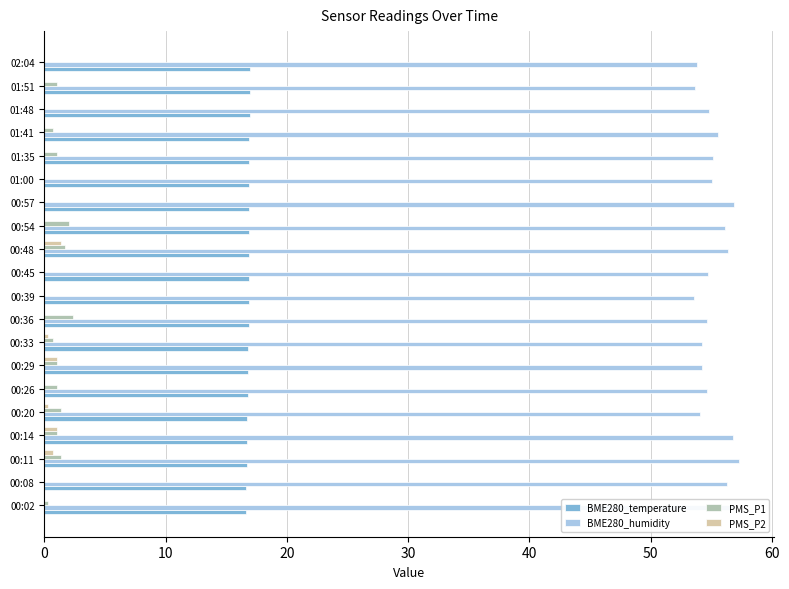

Is it true that PMS_P2 equals 0.0 at 01:41?

True